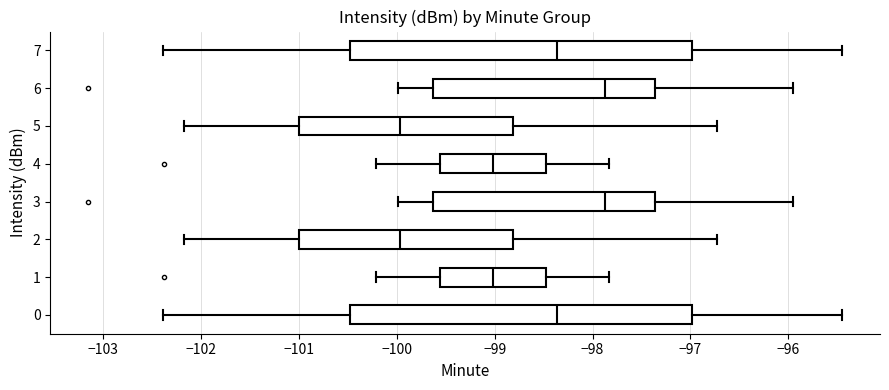

Reading bottom to top, read every box against the x-axis: the position of its median line, the range the box covers, and the ends of its whiskers. The values are not printed on the chart, so give them approximately, as read against the axis.

0: median -98.4, box -100.5 to -97.0, whiskers -102.4 to -95.4
1: median -99.0, box -99.6 to -98.5, whiskers -100.2 to -97.8
2: median -100.0, box -101.0 to -98.8, whiskers -102.2 to -96.7
3: median -97.9, box -99.6 to -97.4, whiskers -100.0 to -96.0
4: median -99.0, box -99.6 to -98.5, whiskers -100.2 to -97.8
5: median -100.0, box -101.0 to -98.8, whiskers -102.2 to -96.7
6: median -97.9, box -99.6 to -97.4, whiskers -100.0 to -96.0
7: median -98.4, box -100.5 to -97.0, whiskers -102.4 to -95.4